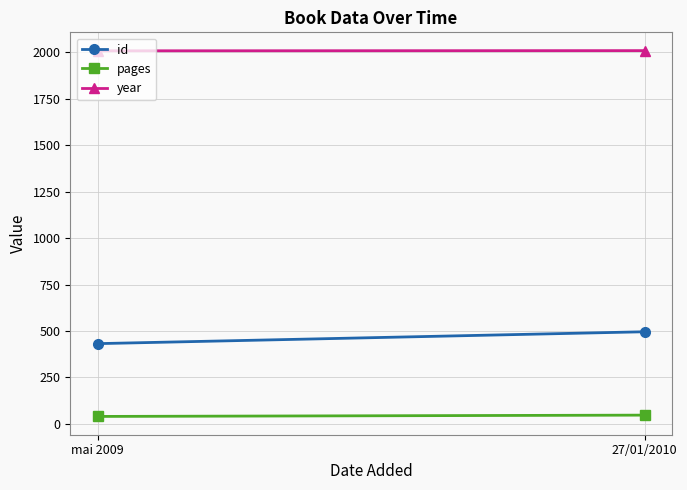

Which series has the largest range (max minus min)?

id